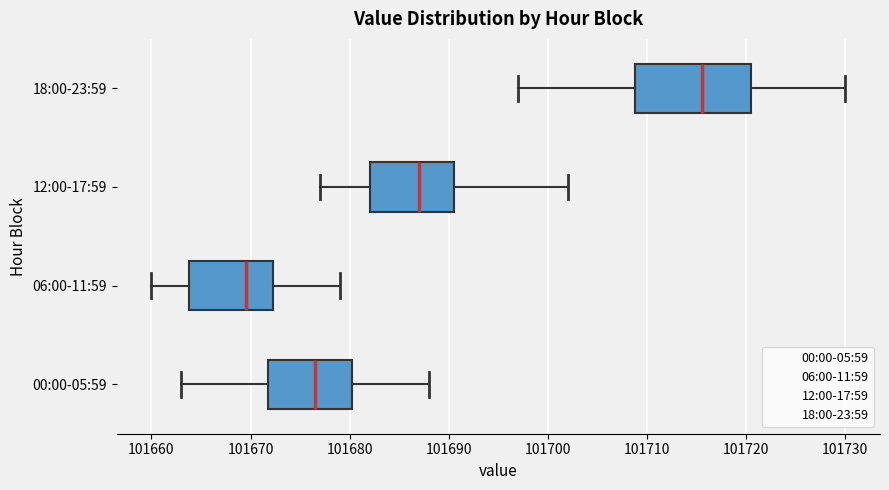

Comparing the boxes themselves (not the whiskers), which one is the widest?

18:00-23:59